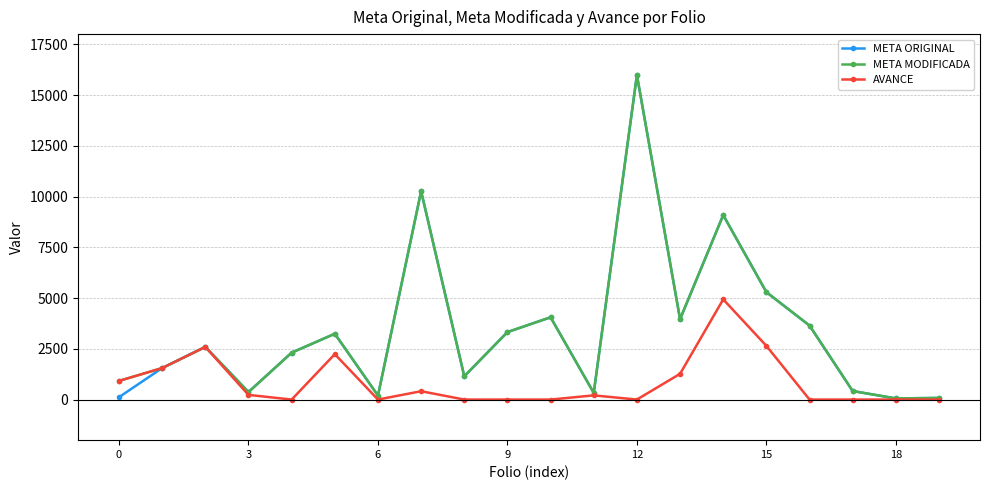

What is the maximum value for META ORIGINAL?

15983.0